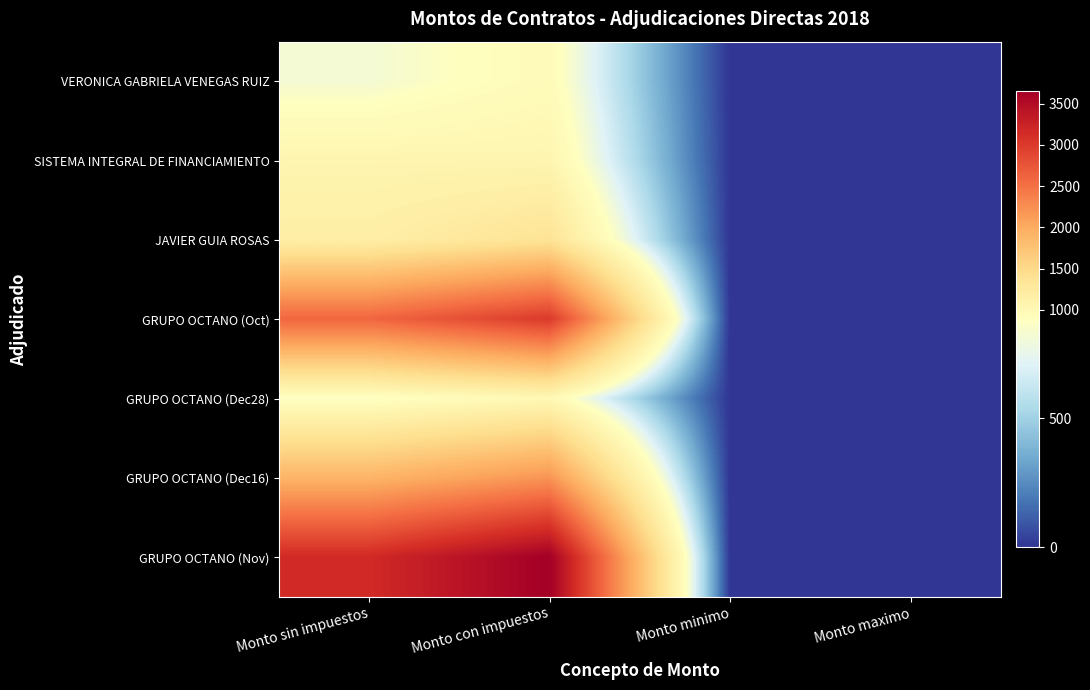

Which has a higher value, Monto sin impuestos or Monto maximo?

Monto sin impuestos